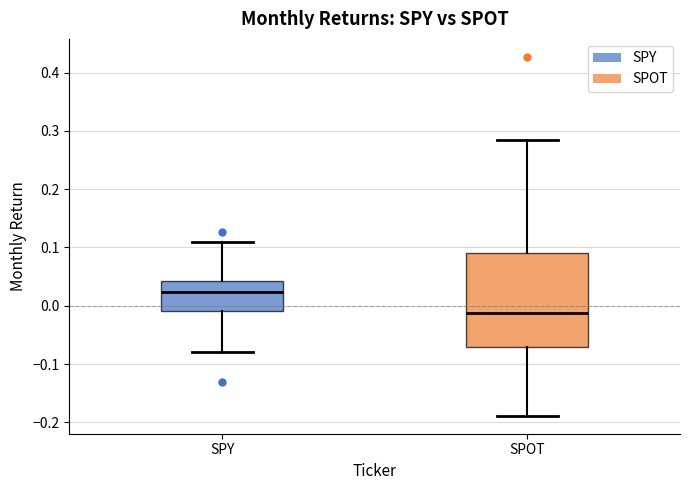

Where does the median line of the box for SPOT sit on the y-axis? The values are not printed on the chart, so give them approximately, as read against the axis.

-0.01